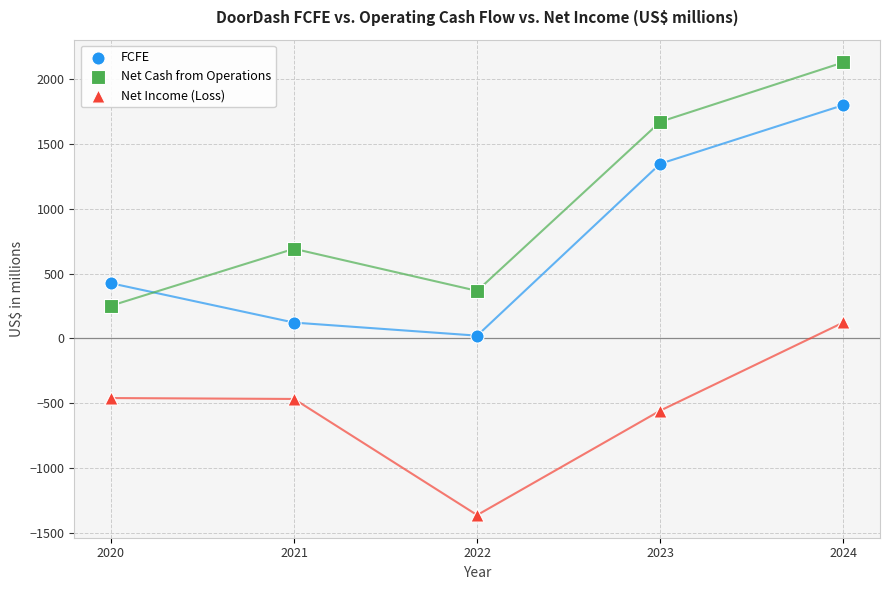

What are all the series names shown in the legend?

FCFE, Net Cash from Operations, Net Income (Loss)